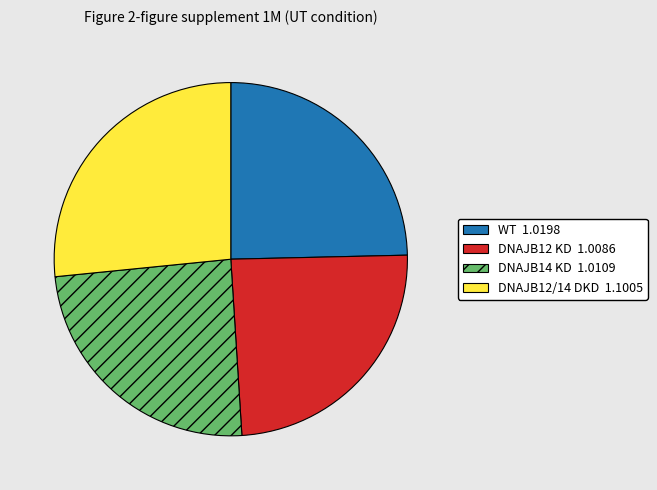

What is the largest slice in the pie chart?

DNAJB12/14 DKD